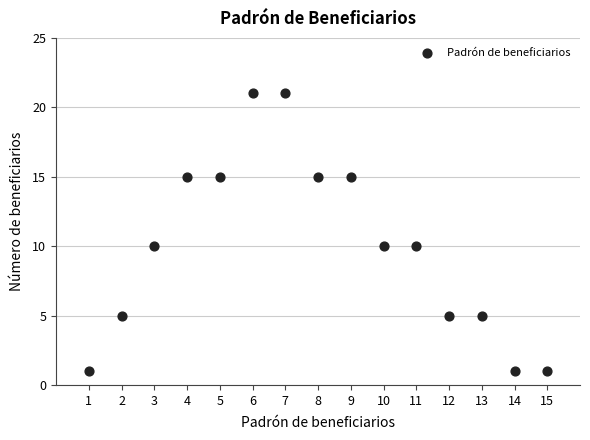

What is the range of X values (max minus min)?

14